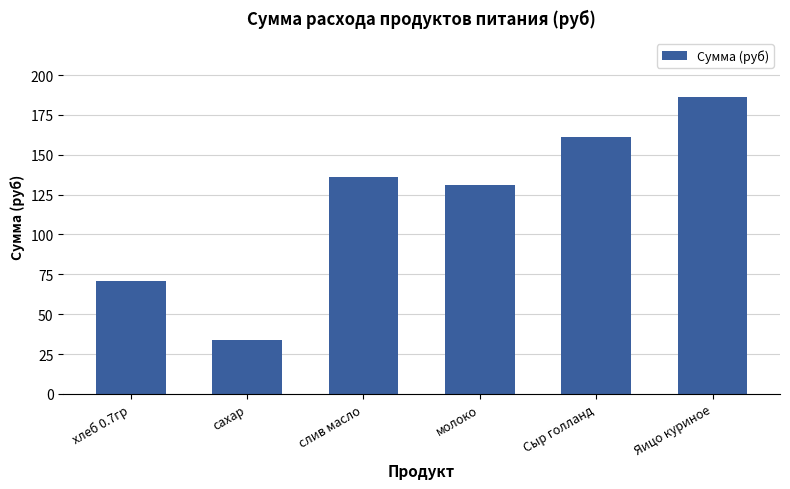

How many data points are above 136?

3